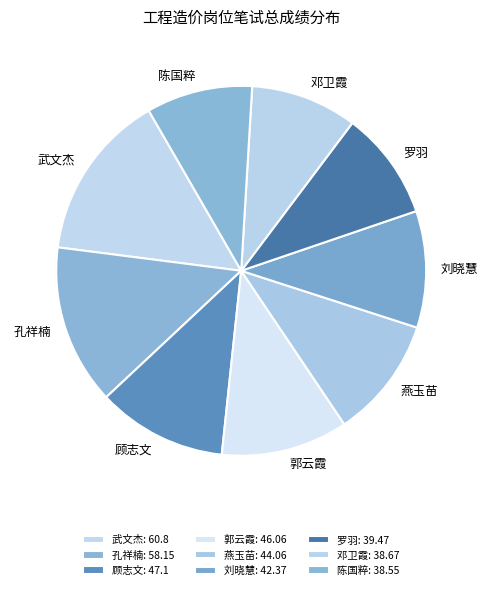

To the nearest percent, what is the difference between the largest and smallest slice percentages?

5%